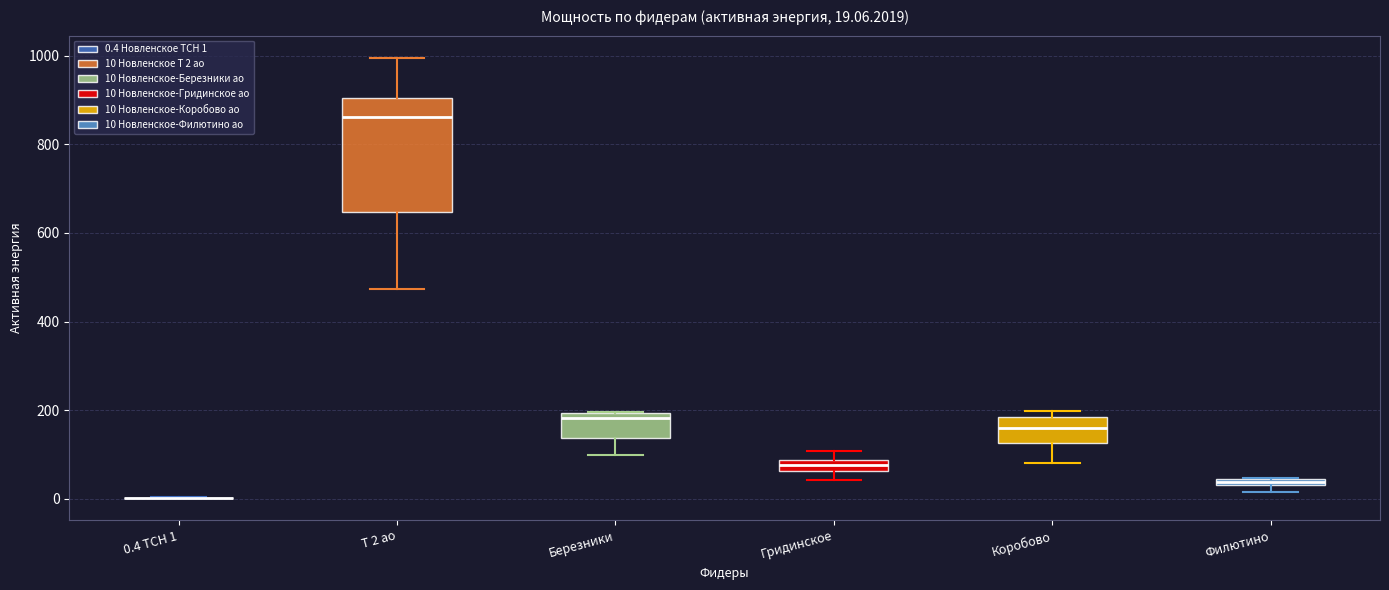

Which box is the tallest, from its lower edge to its upper edge?

Т 2 ао